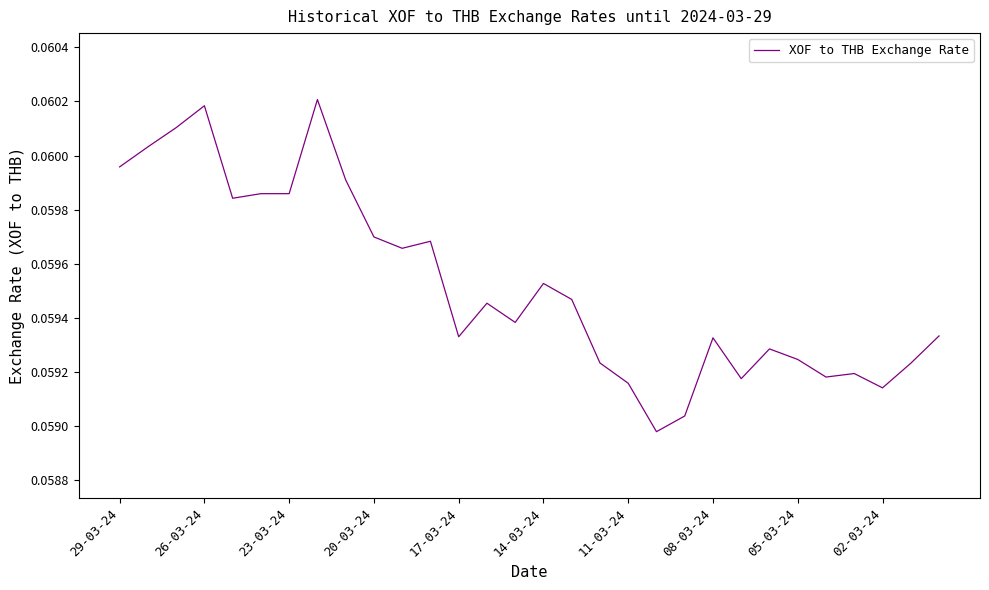

How many lines are shown in the chart?

1